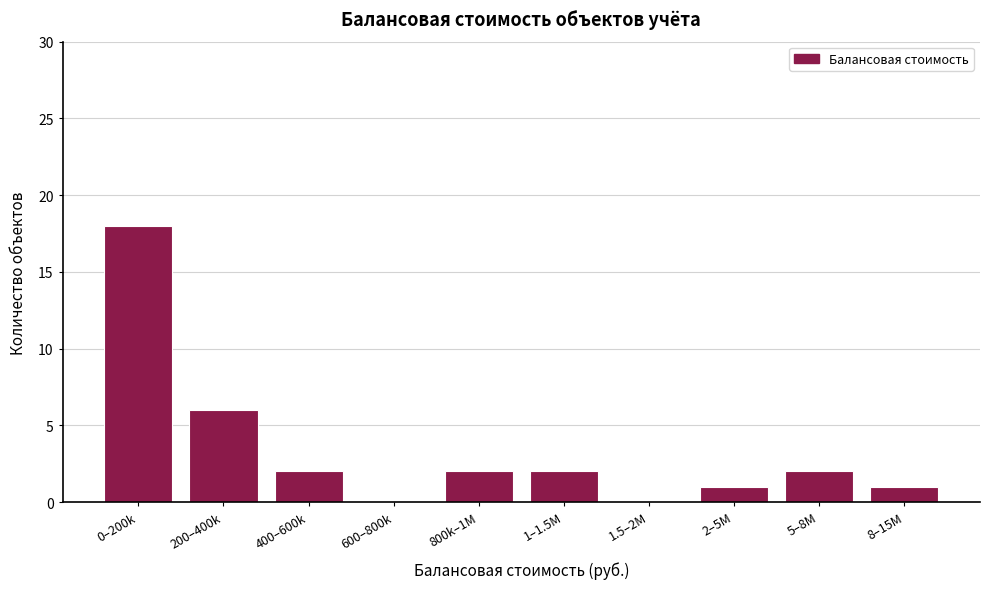

Reading right to left, transcribe all the data shown in this chart.

8–15M=1	5–8M=2	2–5M=1	1.5–2M=0	1–1.5M=2	800k–1M=2	600–800k=0	400–600k=2	200–400k=6	0–200k=18